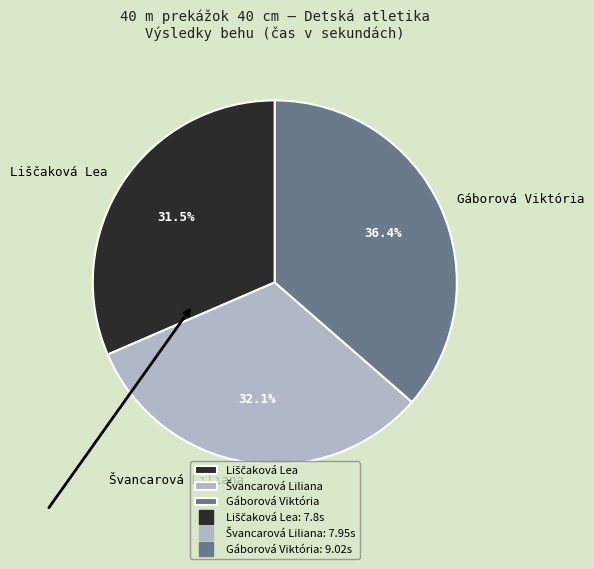

To the nearest percent, what percentage of the pie is Gáborová Viktória?

36%